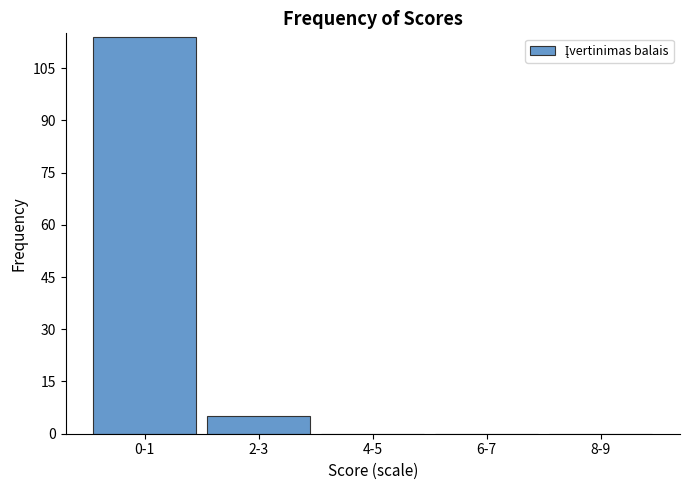

Reading right to left, transcribe all the data shown in this chart.

8-9=0	6-7=0	4-5=0	2-3=5	0-1=114